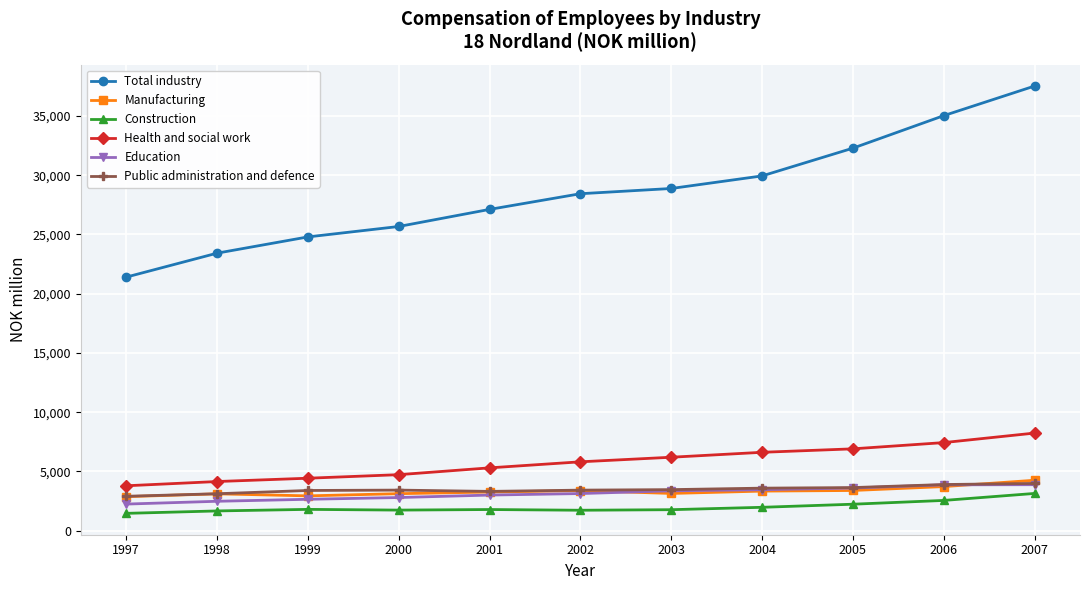

What is the difference between the Public administration and defence values at 1998 and 2005?

521